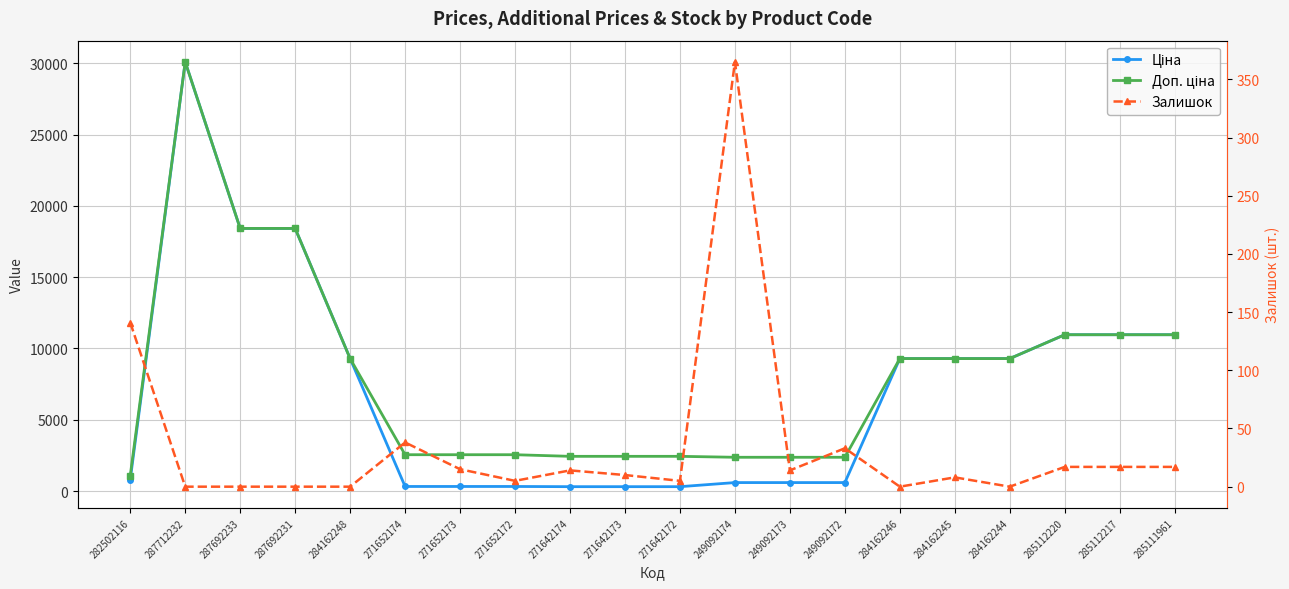

Which series changed the most between 287692233 and 249092173?

Ціна